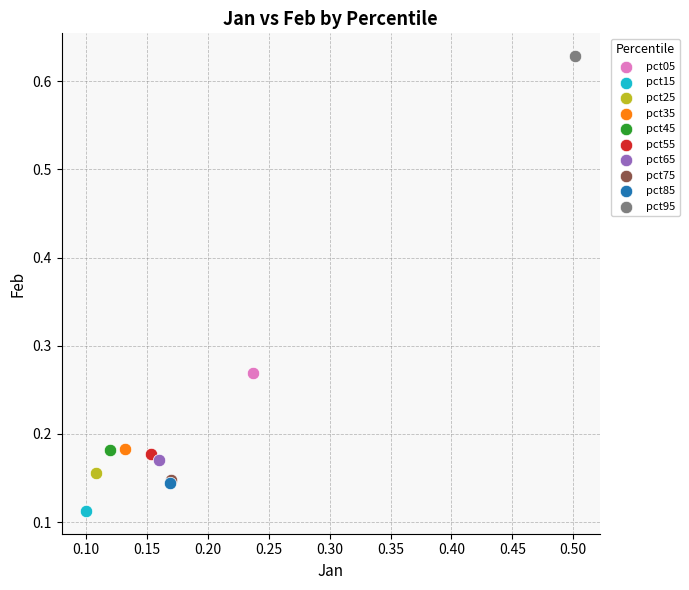

Which series reaches the maximum Y coordinate?

pct95